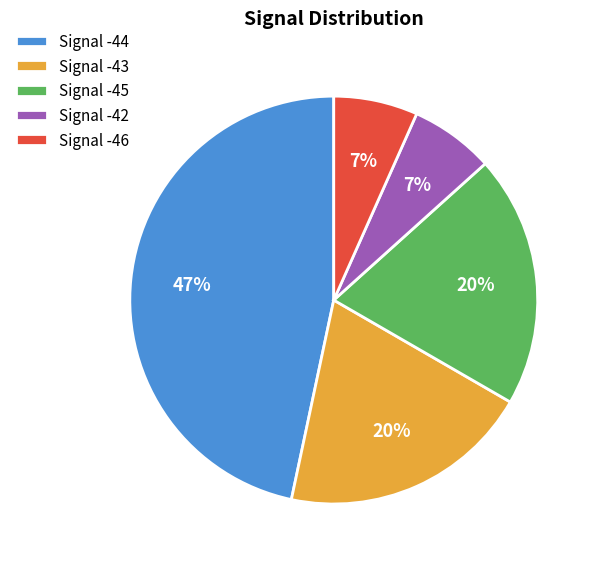

The Signal -43 slice represents 20% of the pie. True or false?

True